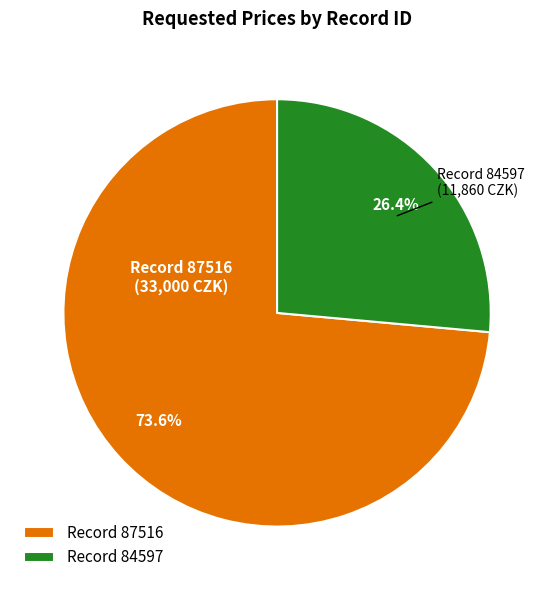

How many slices are in this pie chart?

2